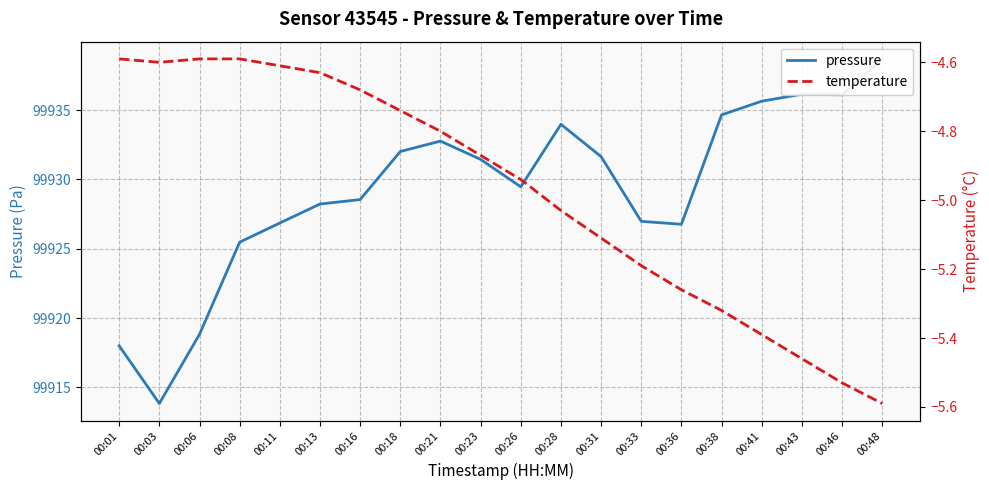

Does the chart display data point markers on the line(s)?

No